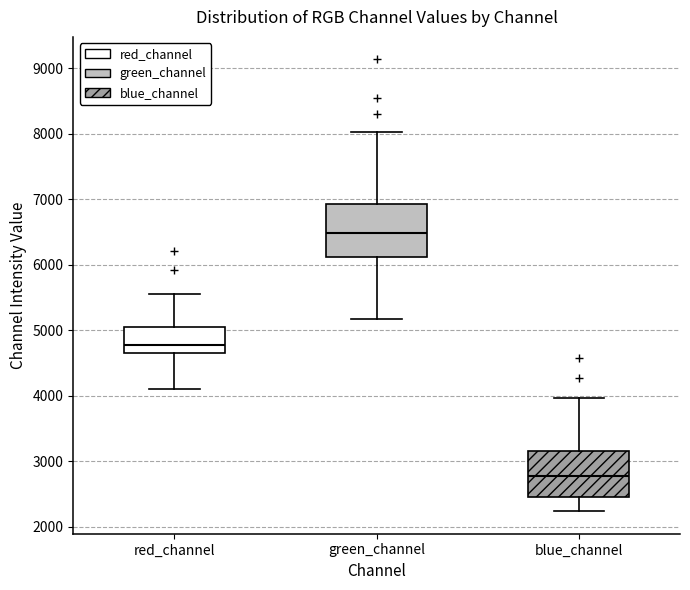

Where does the lower whisker of the box for red_channel end on the y-axis? The values are not printed on the chart, so give them approximately, as read against the axis.

4100